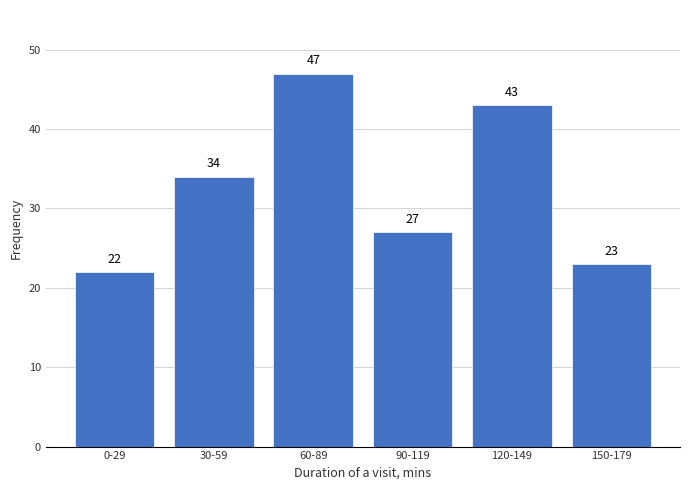

Reading left to right, transcribe all the data shown in this chart.

22	34	47	27	43	23